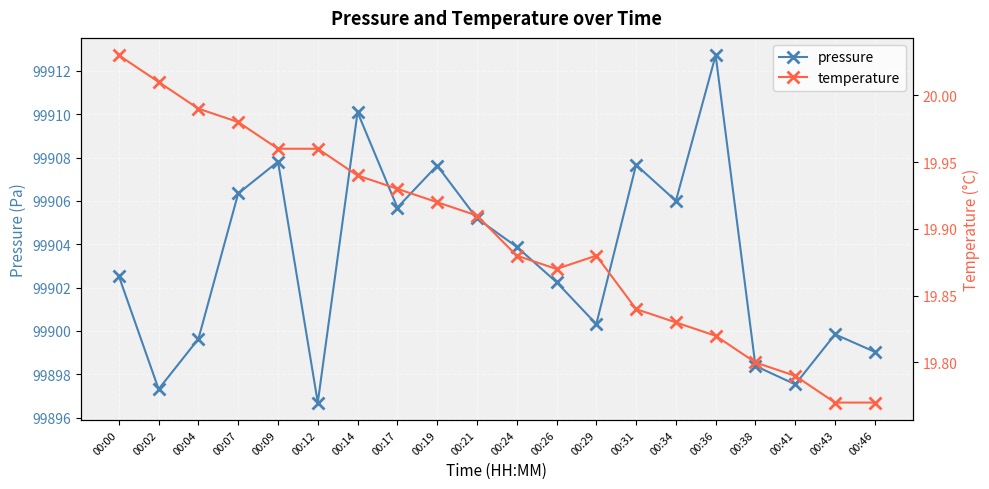

Where is temperature nearest to the value 19?

00:43